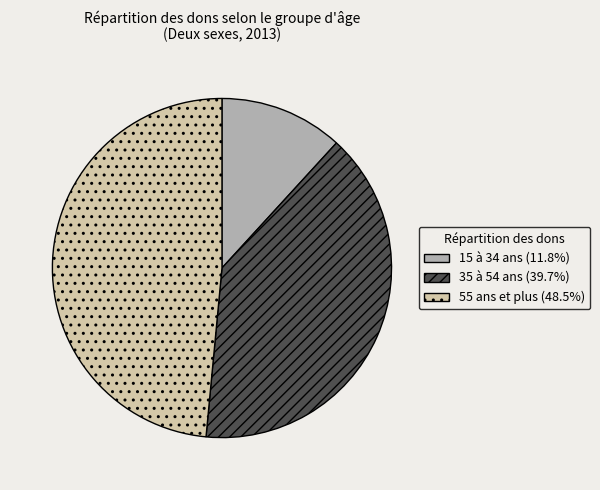

Which slice is the smallest?

15 à 34 ans